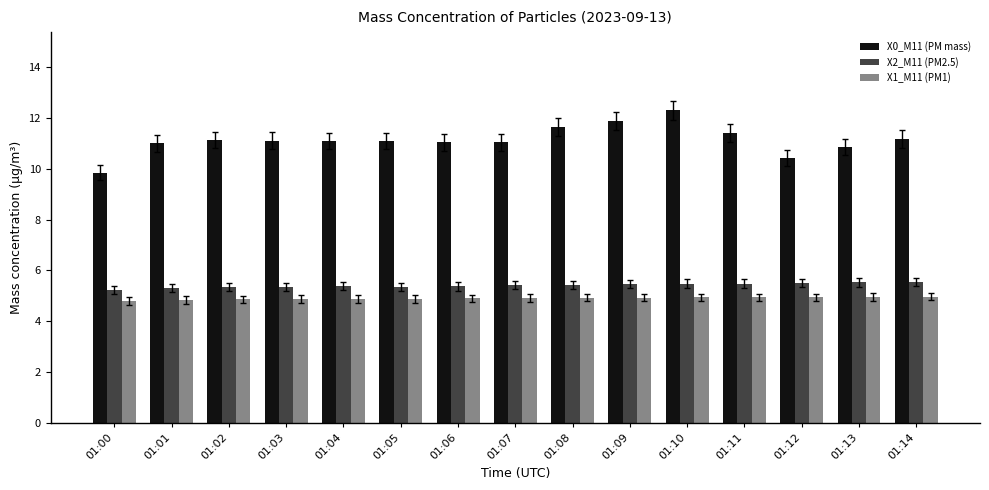

How many data points does each series have?

15